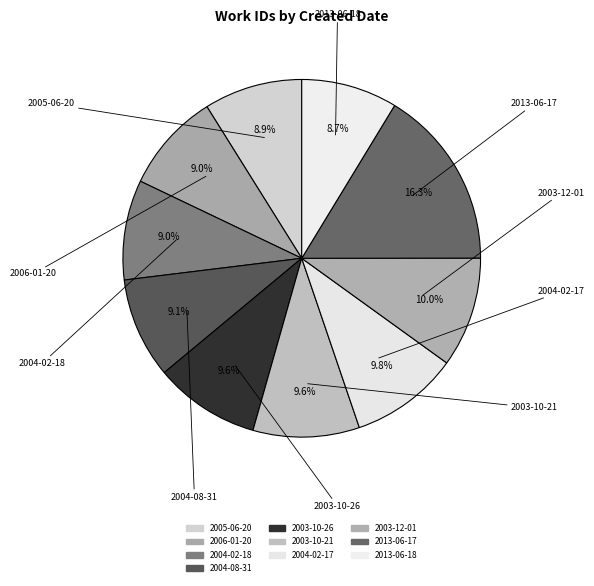

To the nearest percent, what is the average slice percentage?

10%